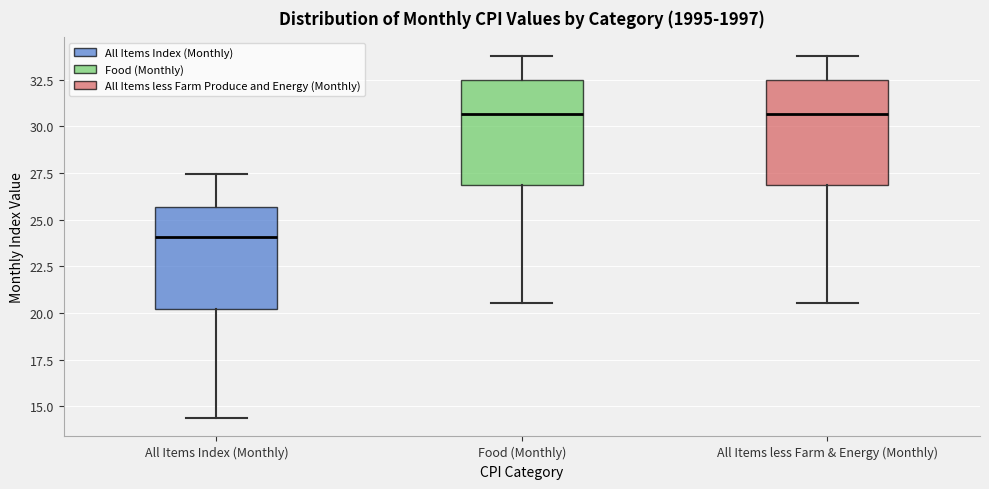

Reading left to right, transcribe this box plot: for each box, give where its median line is, the range the box spans, and where its two whiskers end, as read against the y-axis. The values are not printed on the chart, so give them approximately, as read against the axis.

All Items Index (Monthly): median 24.0, box 20.0 to 25.5, whiskers 14.5 to 27.5
Food (Monthly): median 30.5, box 27.0 to 32.5, whiskers 20.5 to 34.0
All Items less Farm & Energy (Monthly): median 30.5, box 27.0 to 32.5, whiskers 20.5 to 34.0